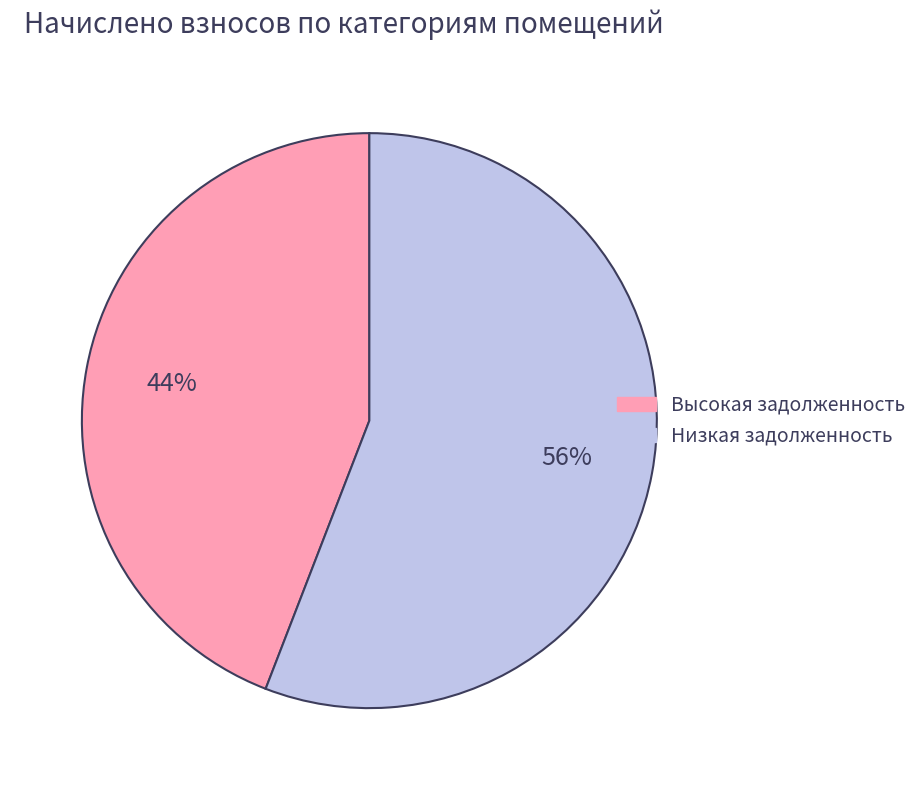

Is there any slice that represents more than half of the pie?

Yes